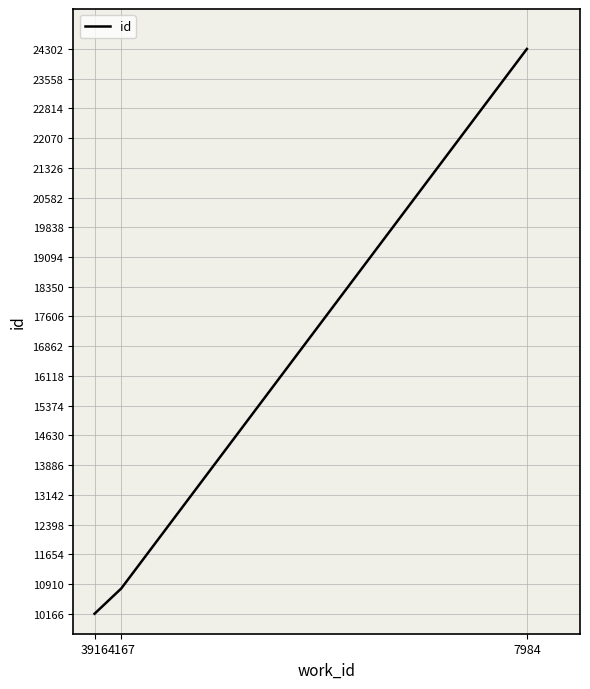

The value at 4167 is 10797. True or false?

True